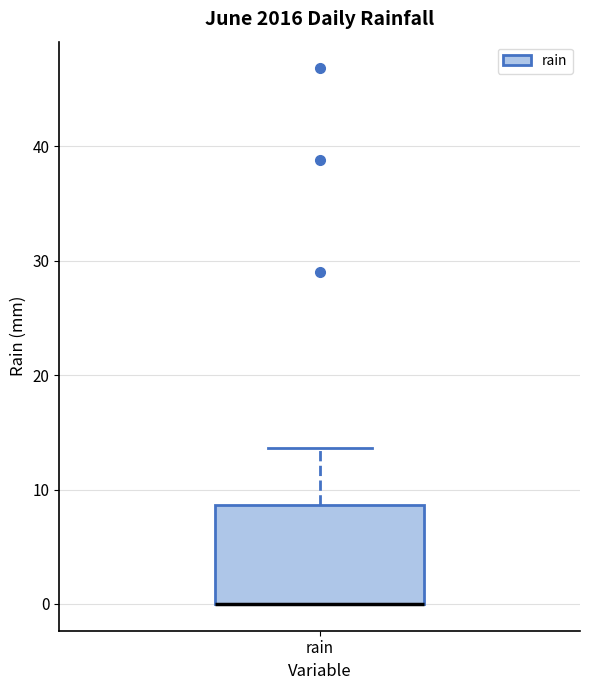

Read this box plot against the y-axis: the position of the median line, the range covered by the box, and the ends of both whiskers. The values are not printed on the chart, so give them approximately, as read against the axis.

median 0 (drawn on the box's lower edge), box 0 to 9, whiskers 0 to 14